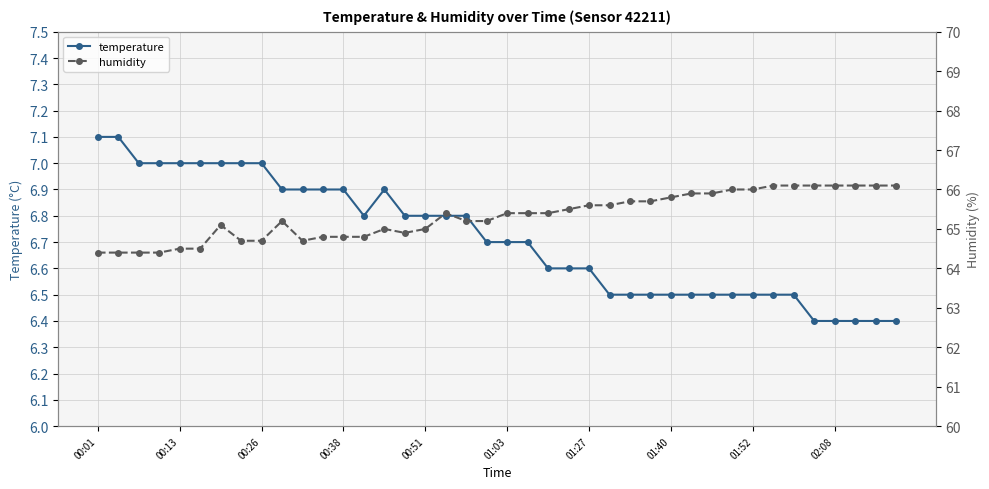

What is the maximum value for temperature?

7.1